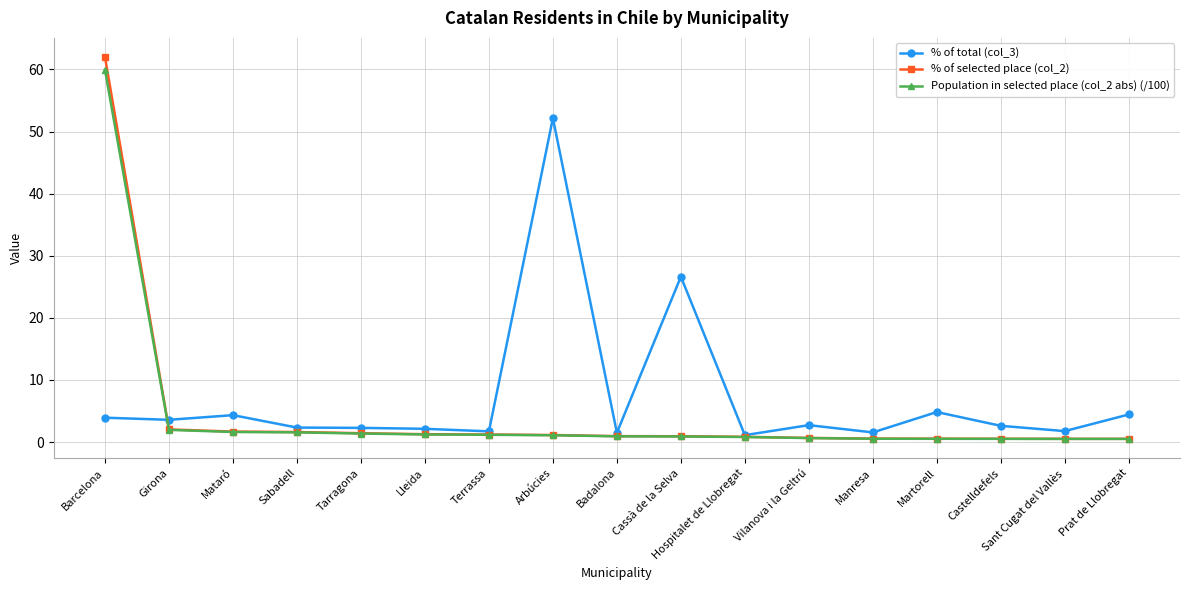

Does the chart display data point markers on the line(s)?

Yes